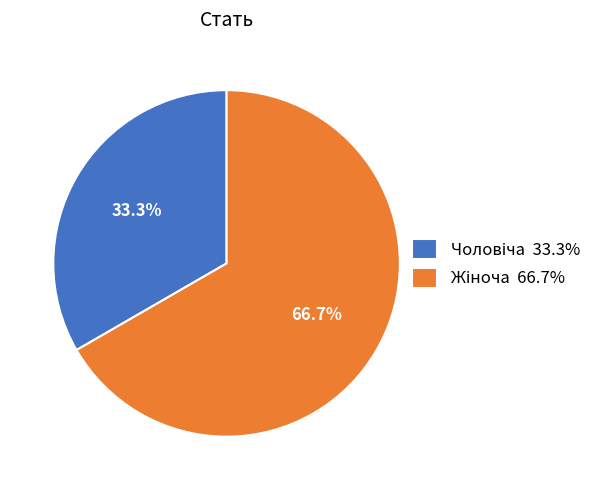

Does any single category account for the majority?

Yes